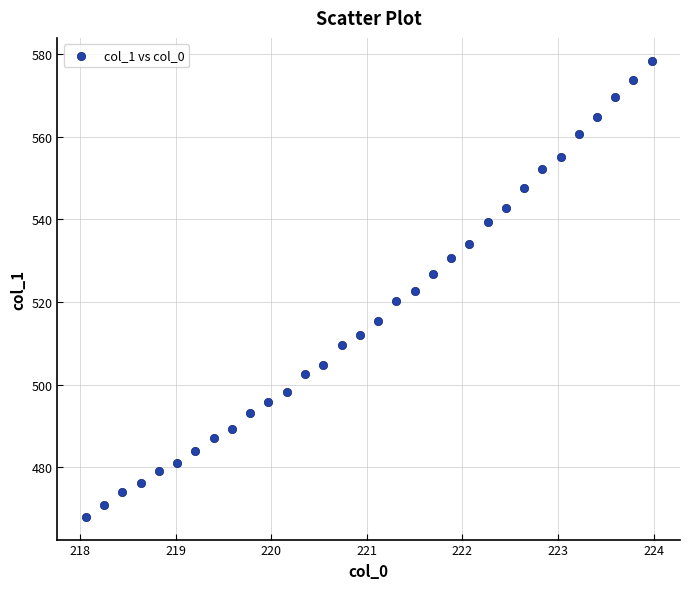

What is the range of Y values (max minus min)?

110.4